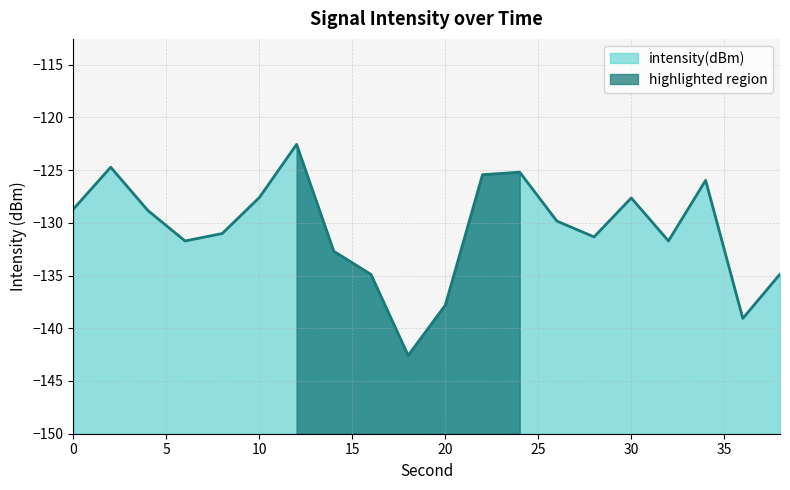

Reading right to left, list all the values displayed in this chart.

38=-134.9	36=-139.1	34=-126.0	32=-131.7	30=-127.6	28=-131.3	26=-129.8	24=-125.2	22=-125.4	20=-137.8	18=-142.6	16=-134.9	14=-132.7	12=-122.6	10=-127.6	8=-131.0	6=-131.7	4=-128.8	2=-124.7	0=-128.7